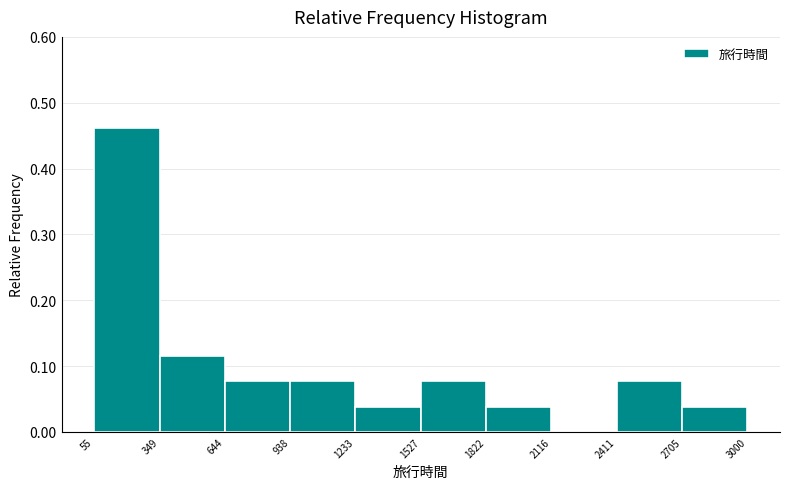

Reading left to right, list every bar in this chart as the range it spans on the x-axis followed by its height. The values are not printed on the chart, so give them approximately, as read against the axis.

55 to 349: 0.46
349 to 644: 0.12
644 to 938: 0.08
938 to 1233: 0.08
1233 to 1527: 0.04
1527 to 1822: 0.08
1822 to 2116: 0.04
2116 to 2411: 0
2411 to 2705: 0.08
2705 to 3000: 0.04